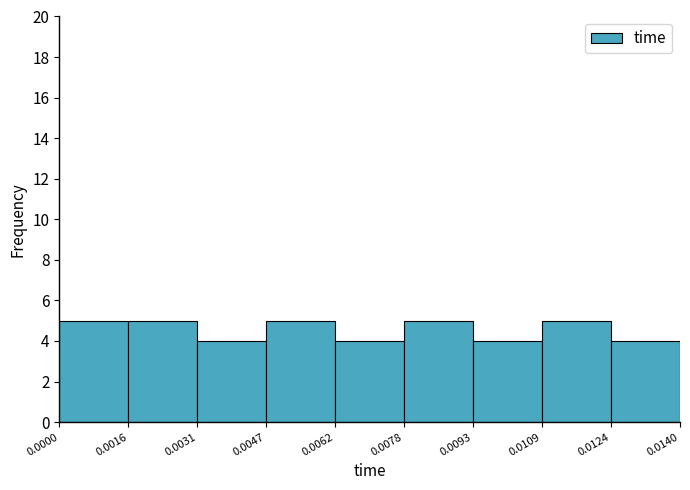

Reading left to right, list every bar in this chart as the range it spans on the x-axis followed by its height. The values are not printed on the chart, so give them approximately, as read against the axis.

0.0000 to 0.0016: 5
0.0016 to 0.0031: 5
0.0031 to 0.0047: 4
0.0047 to 0.0062: 5
0.0062 to 0.0078: 4
0.0078 to 0.0093: 5
0.0093 to 0.0109: 4
0.0109 to 0.0124: 5
0.0124 to 0.0140: 4